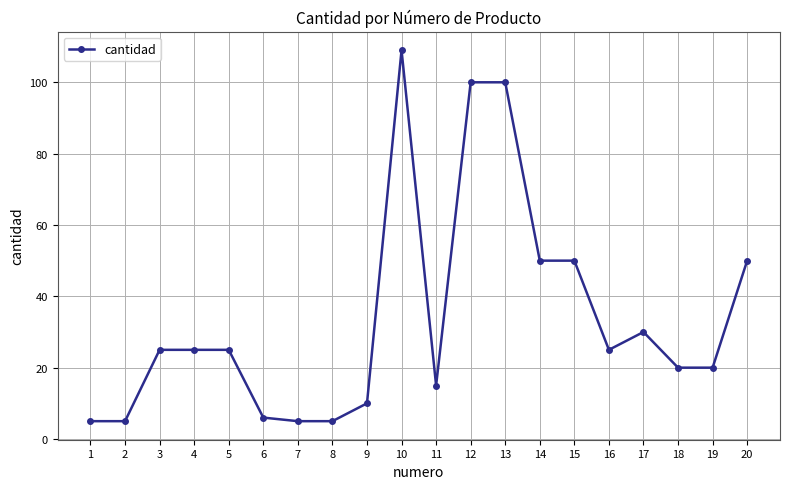

The value at 19 is 33. True or false?

False